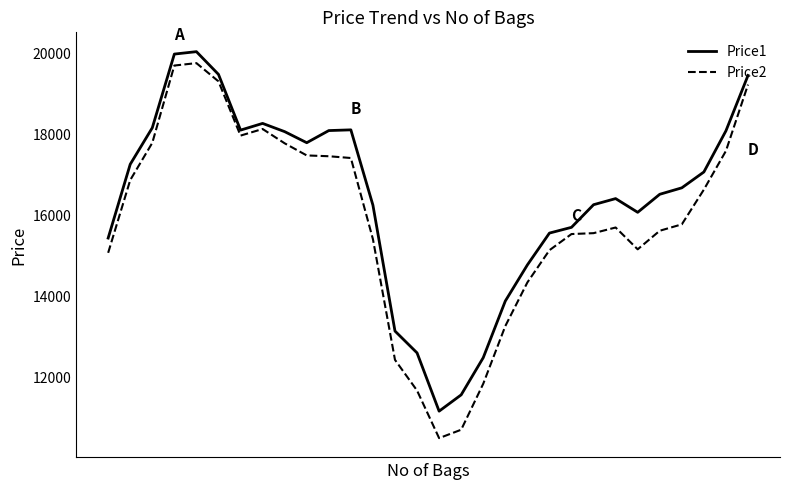

Rank the series by their average value, from lowest to highest.

Price2, Price1